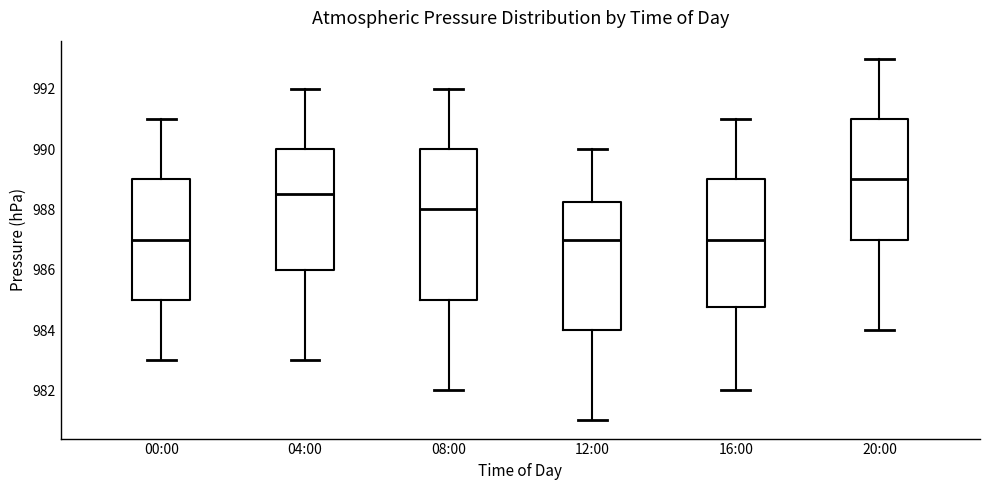

Which box has the highest median line?

20:00